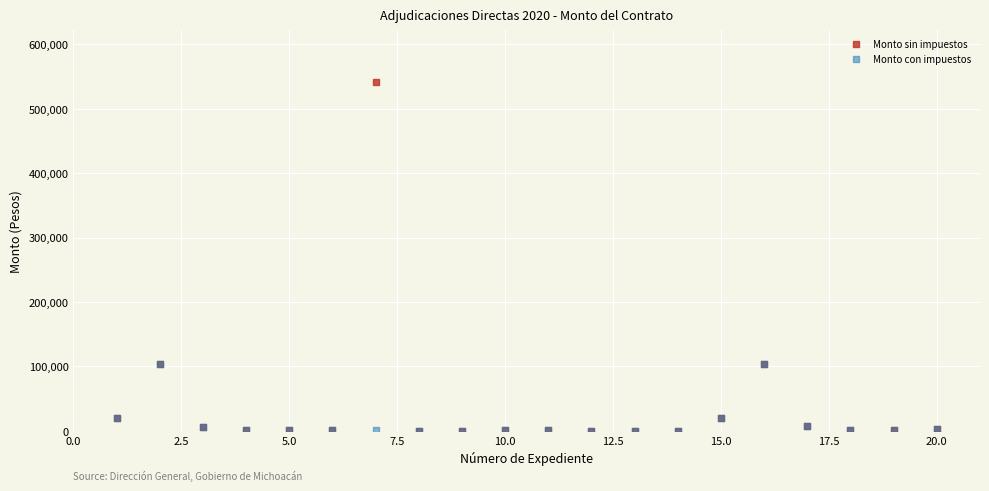

What are all the series names shown in the legend?

Monto sin impuestos, Monto con impuestos